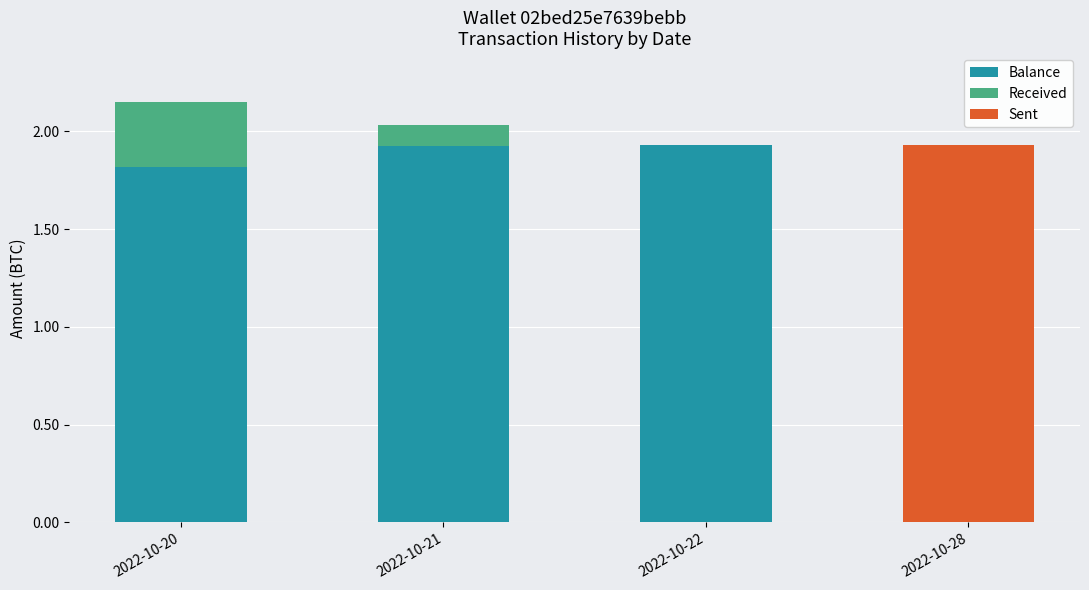

What is the sum of all Balance values?

5.7